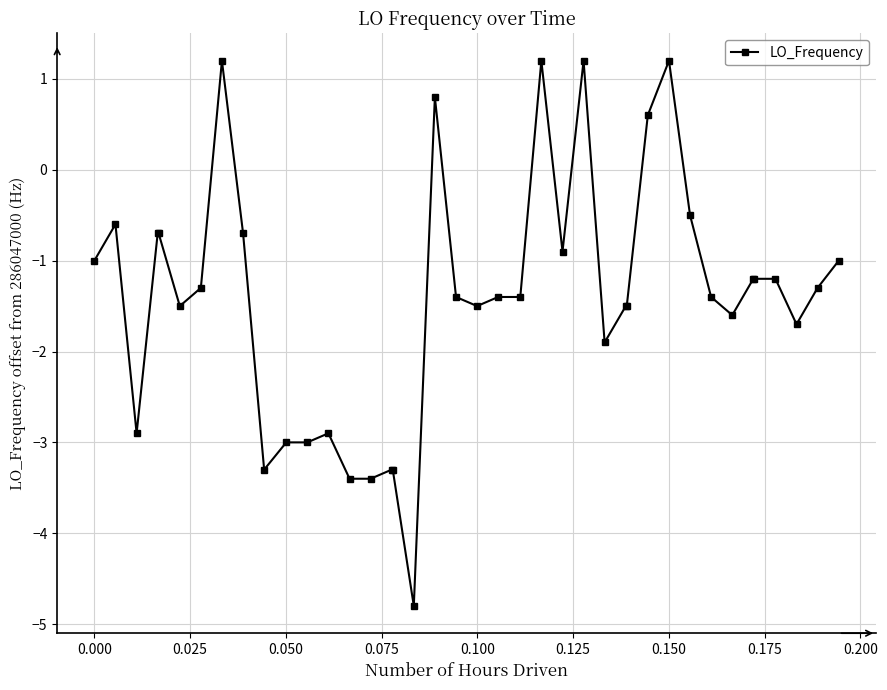

What is the average value?

-1.4